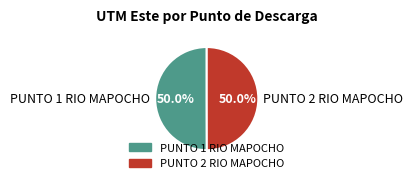

How much of the chart is everything except PUNTO 1 RIO MAPOCHO?

50.0%